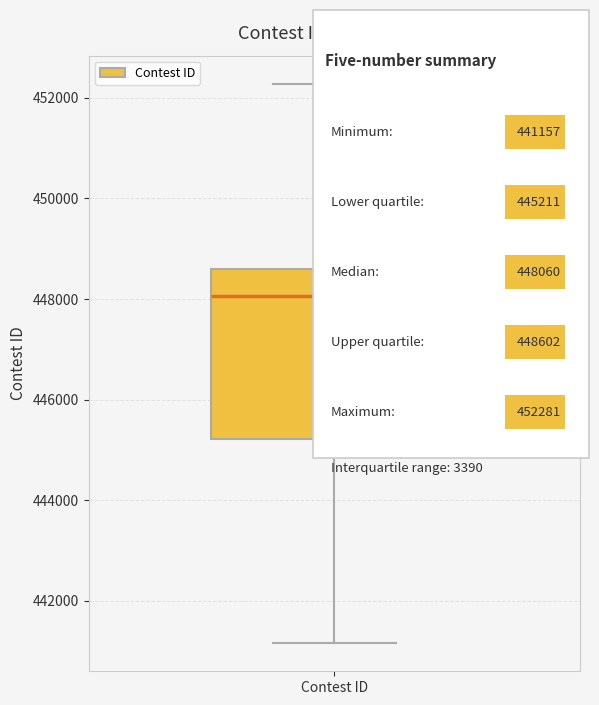

Where does the lower whisker of the box for Contest ID end on the y-axis? The values are not printed on the chart, so give them approximately, as read against the axis.

441200